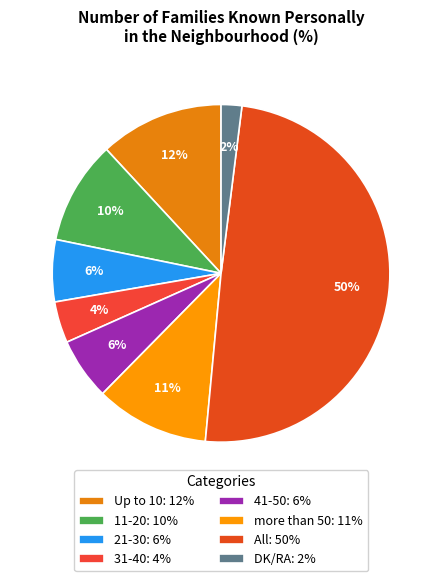

What portion of the pie excludes All?

50.5%